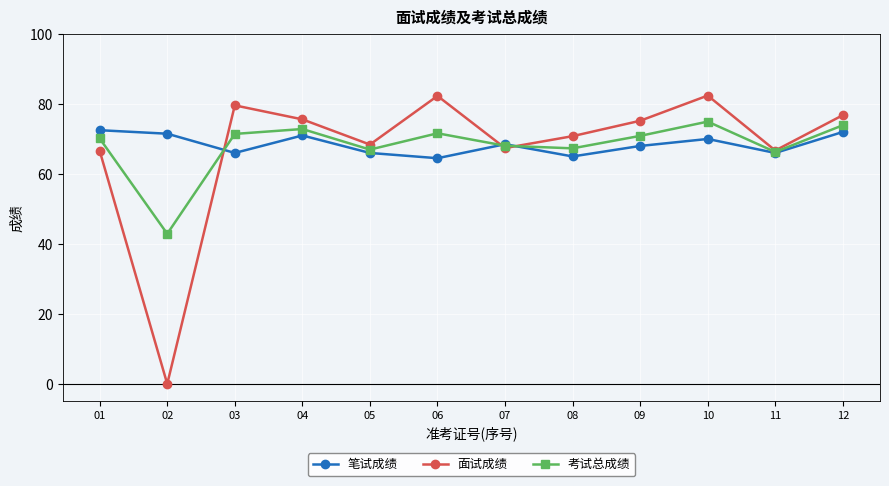

What are all the series names shown in the legend?

笔试成绩, 面试成绩, 考试总成绩